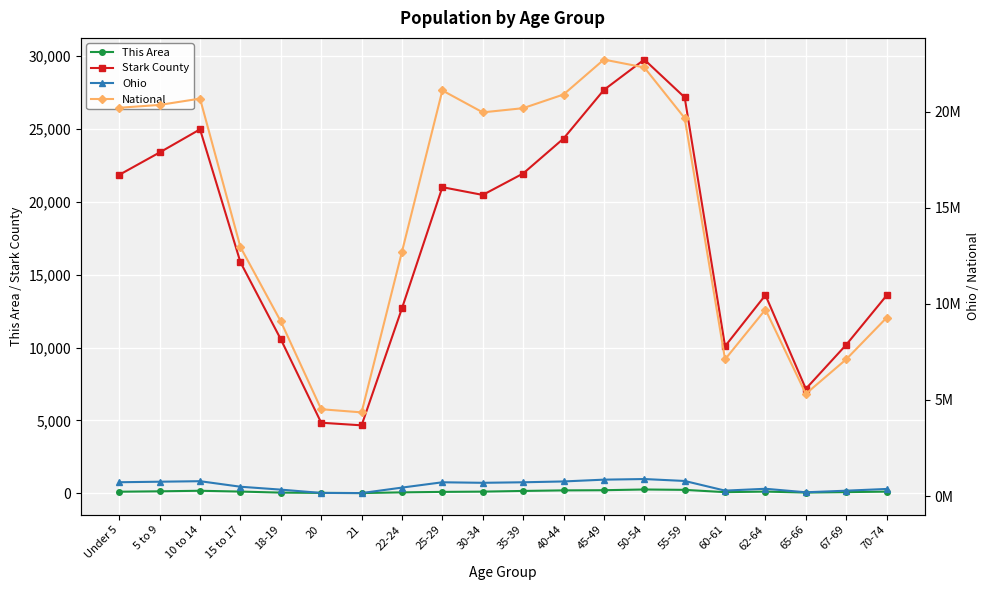

Reading right to left, extract all data points from this chart.

This Area: 70-74=127	67-69=92	65-66=61	62-64=129	60-61=90	55-59=247	50-54=273	45-49=223	40-44=211	35-39=173	30-34=126	25-29=108	22-24=76	21=27	20=39	18-19=58	15 to 17=130	10 to 14=185	5 to 9=148	Under 5=120
Stark County: 70-74=13564	67-69=10187	65-66=7168	62-64=13590	60-61=10086	55-59=27137	50-54=29727	45-49=27647	40-44=24314	35-39=21921	30-34=20453	25-29=20984	22-24=12686	21=4668	20=4846	18-19=10563	15 to 17=15845	10 to 14=24947	5 to 9=23364	Under 5=21830
Ohio: 70-74=371370	67-69=280531	65-66=198333	62-64=381006	60-61=284403	55-59=786857	50-54=887057	45-49=855134	40-44=761369	35-39=718462	30-34=691329	25-29=718630	22-24=442085	21=157045	20=163986	18-19=336375	15 to 17=487307	10 to 14=774699	5 to 9=747889	Under 5=720856
National: 70-74=9278166	67-69=7115361	65-66=5319902	62-64=9704197	60-61=7113727	55-59=19664805	50-54=22298125	45-49=22708591	40-44=20890964	35-39=20179642	30-34=19962099	25-29=21101849	22-24=12712576	21=4354294	20=4519129	18-19=9086089	15 to 17=12954254	10 to 14=20677194	5 to 9=20348657	Under 5=20201362